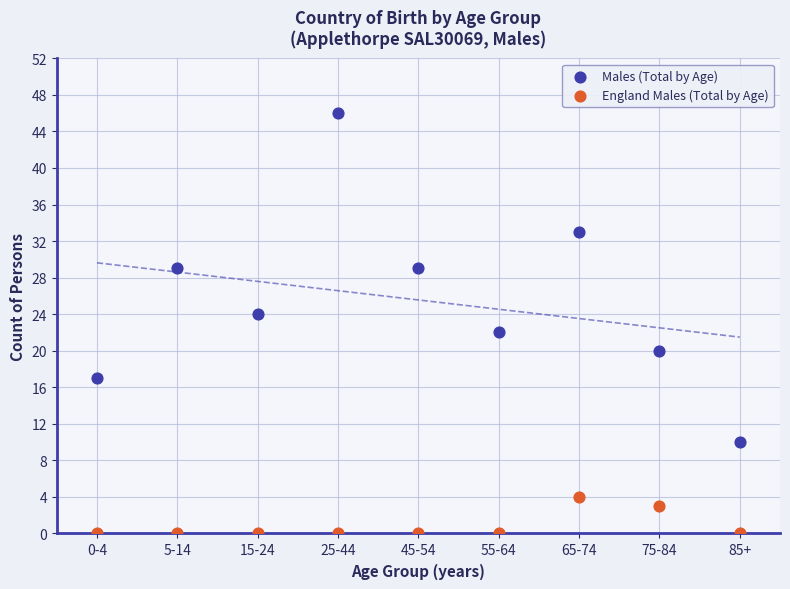

Which series contains the lowest Y value?

England Males (Total by Age)